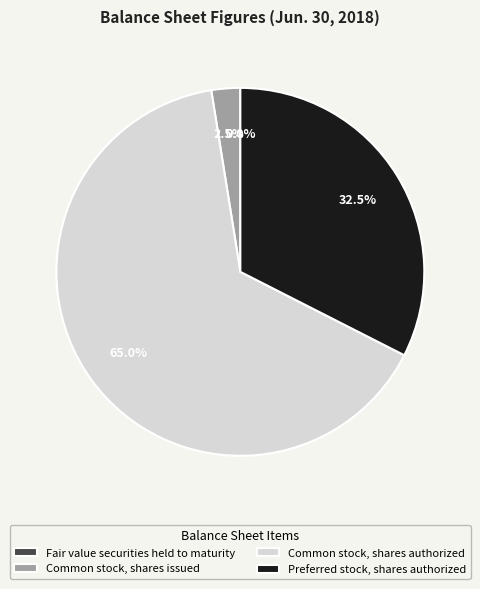

Is there any slice that represents more than half of the pie?

Yes